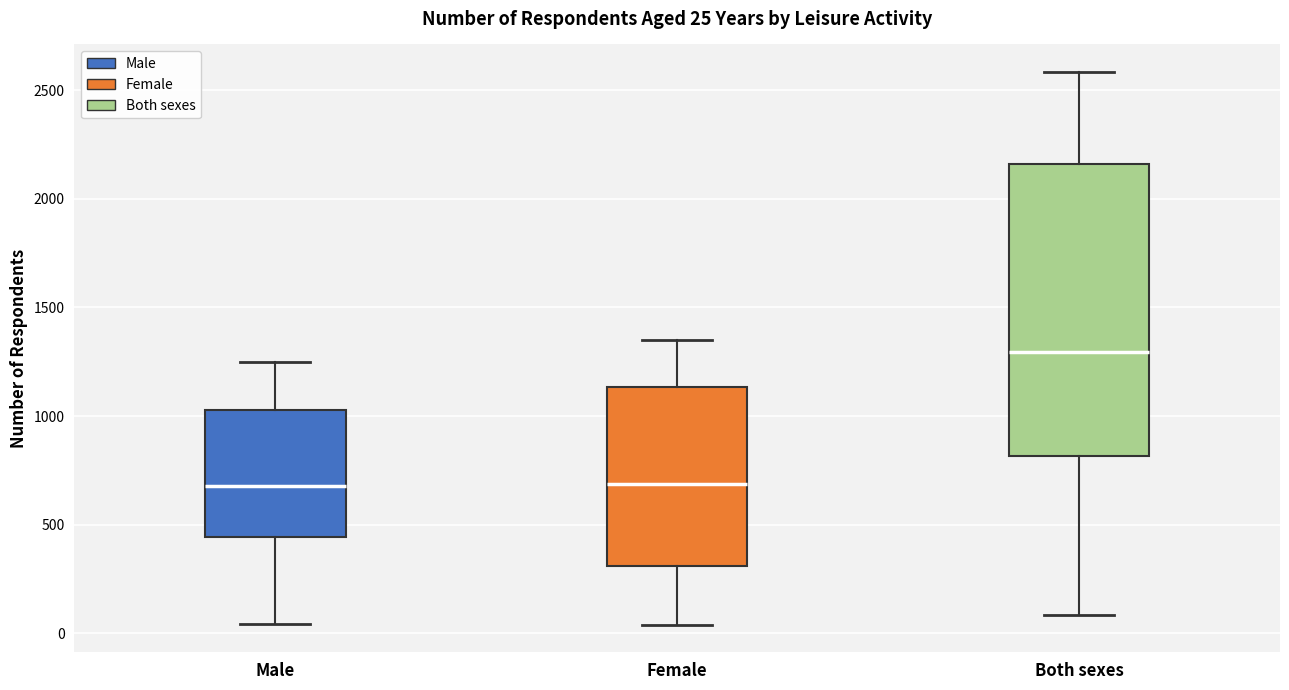

Which box is the tallest, from its lower edge to its upper edge?

Both sexes